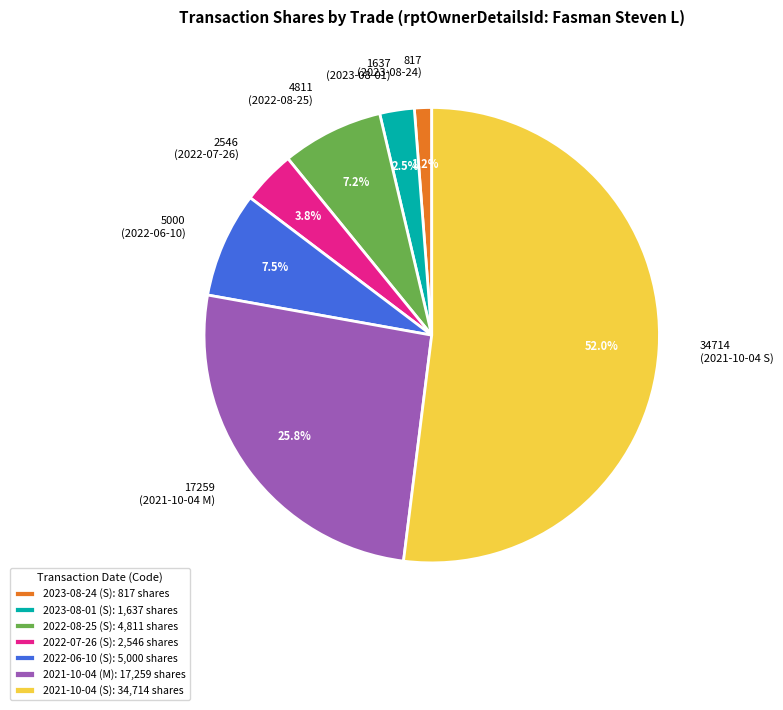

What is the ratio of the value at 2022-08-25 (S): 4,811 shares to the value at 2022-06-10 (S): 5,000 shares?

1.0